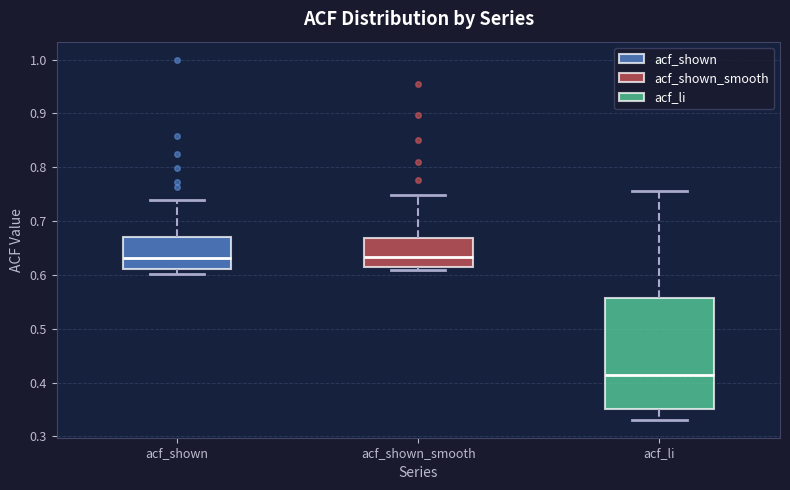

Where is the lower edge of the box for acf_shown on the y-axis? The values are not printed on the chart, so give them approximately, as read against the axis.

0.61